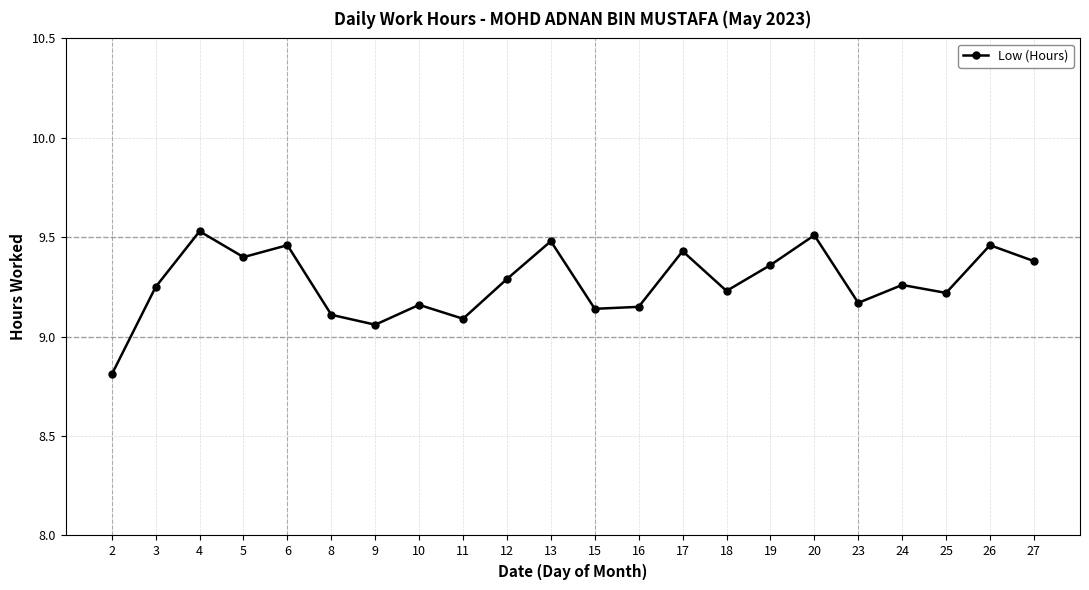

What is the ratio of the value at 16 to the value at 17?

1.0